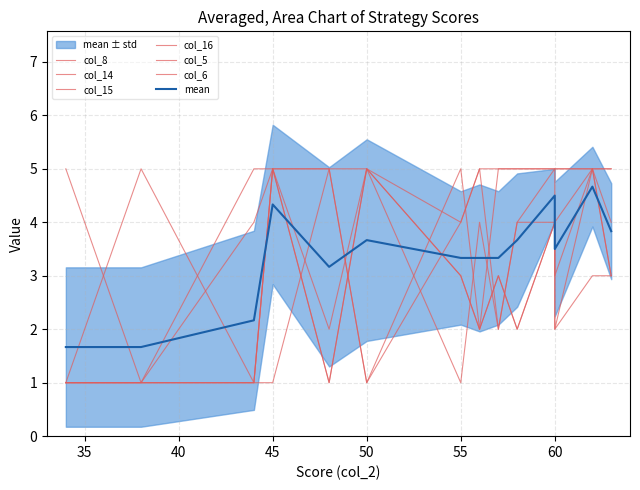

Which category has the highest value across all series?

62